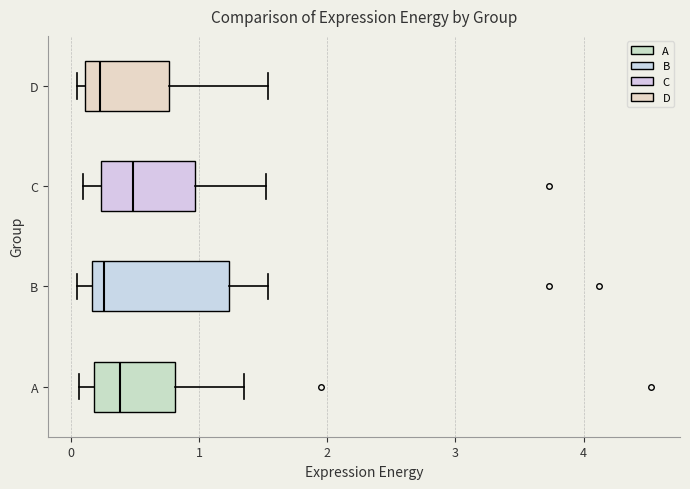

Where does the median line of the box for B sit on the x-axis? The values are not printed on the chart, so give them approximately, as read against the axis.

0.3